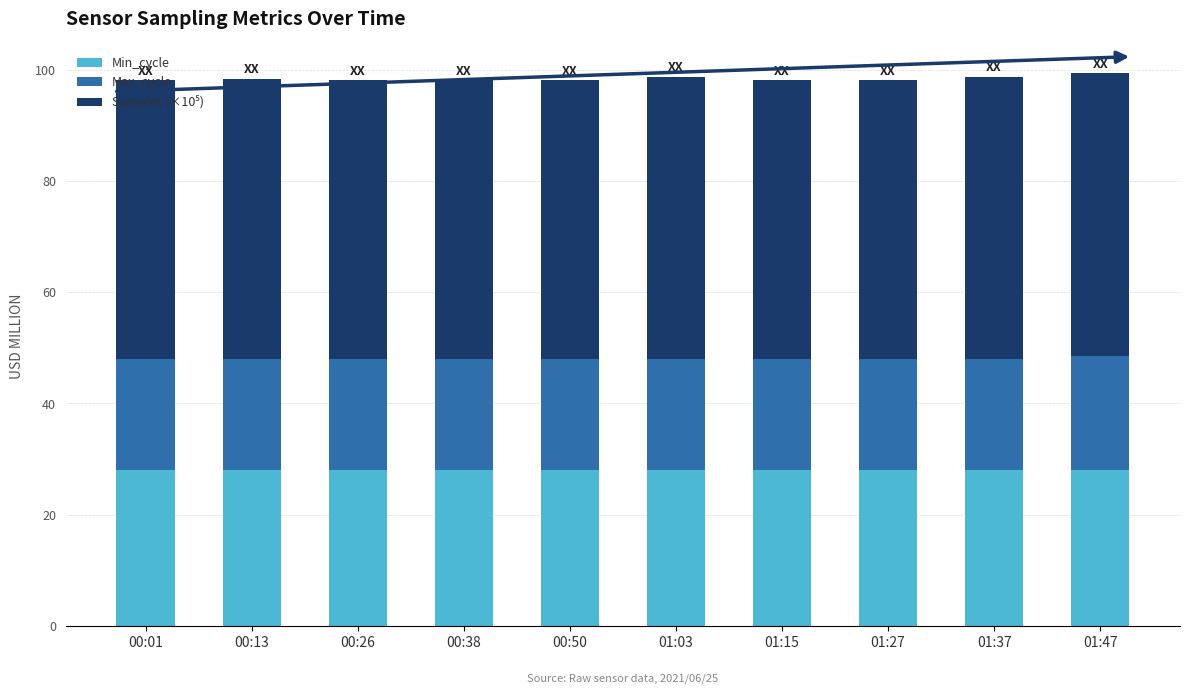

What is the total value across all series at 01:15?

98.1